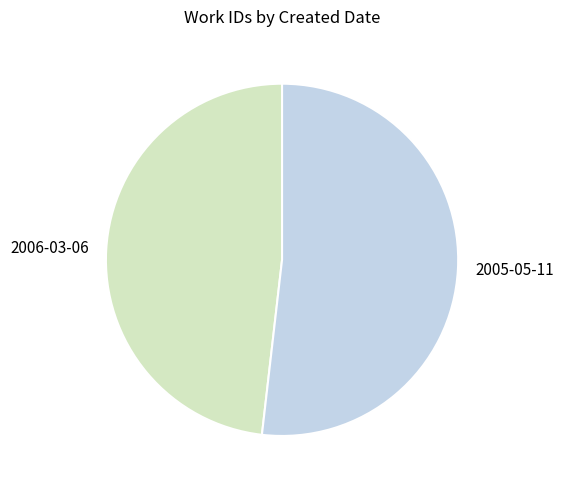

Combined, do 2005-05-11 and 2006-03-06 account for over 50%?

Yes